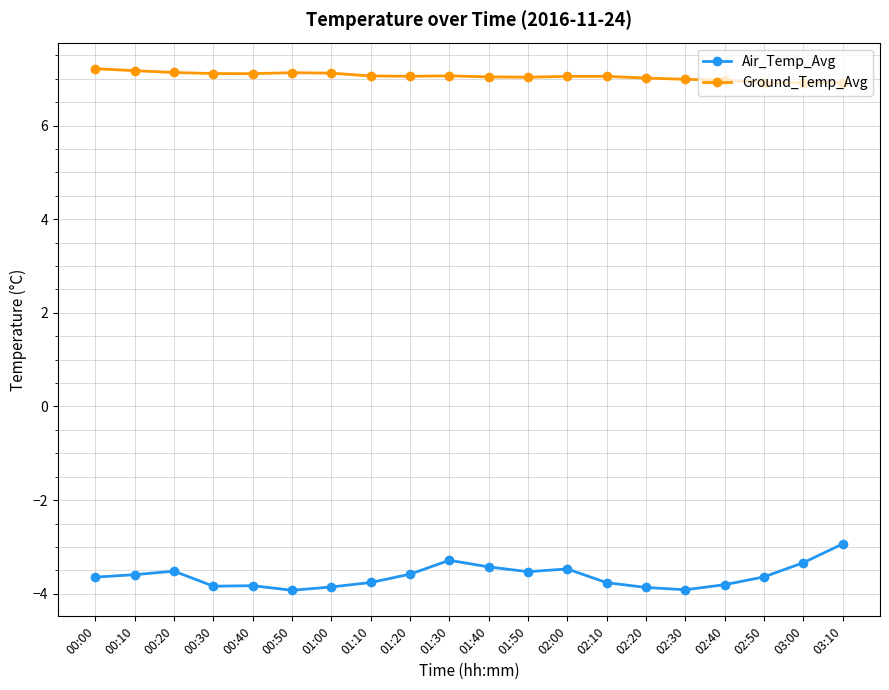

True or false: Air_Temp_Avg has more than 0 points higher than both neighbors.

True